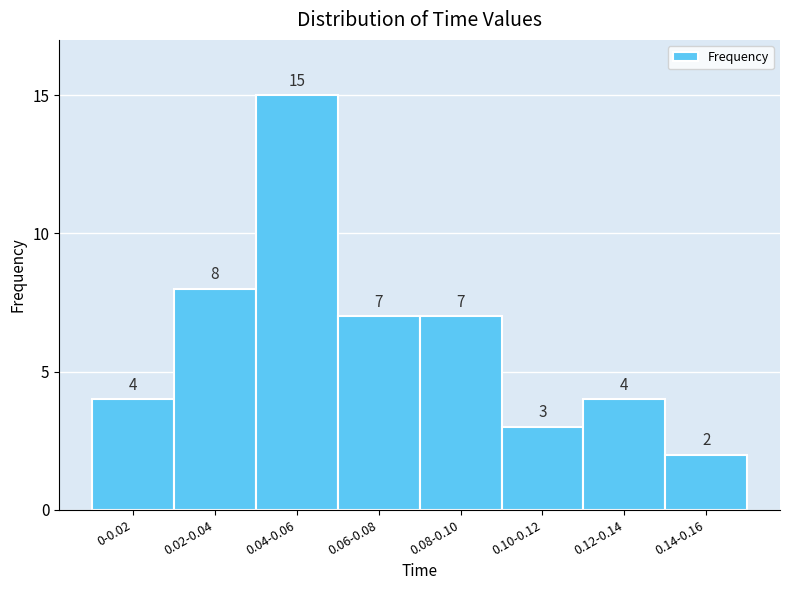

Reading left to right, transcribe all the data shown in this chart.

0-0.02=4	0.02-0.04=8	0.04-0.06=15	0.06-0.08=7	0.08-0.10=7	0.10-0.12=3	0.12-0.14=4	0.14-0.16=2